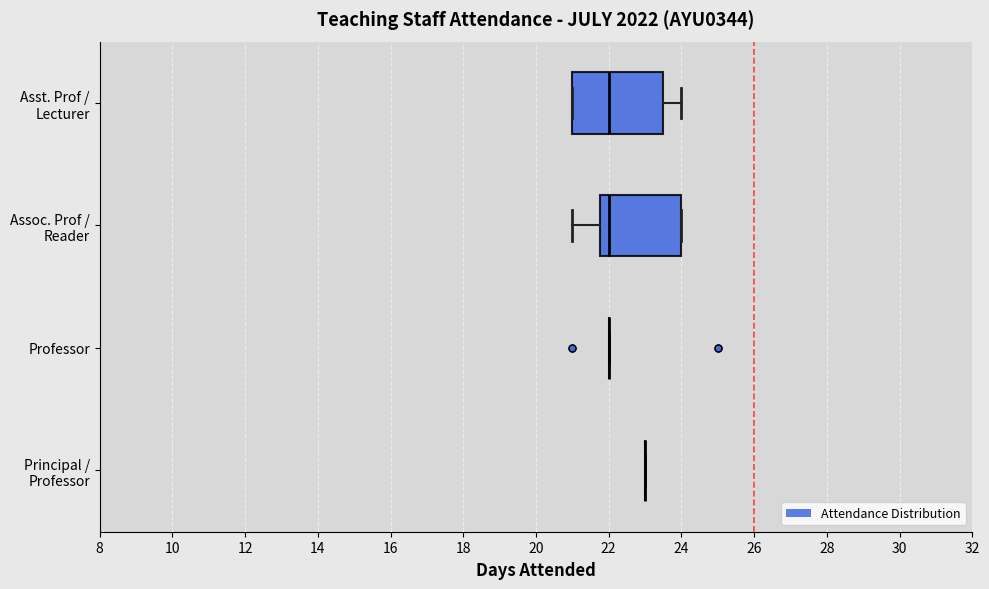

Where is the right edge of the box for Assoc. Prof / Reader on the x-axis? The values are not printed on the chart, so give them approximately, as read against the axis.

24.0